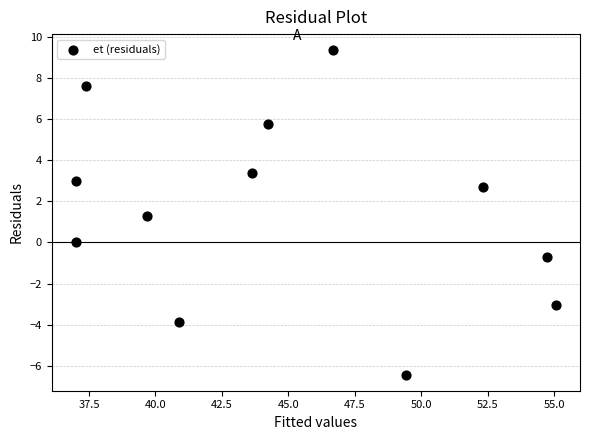

What is the average X value?

44.8